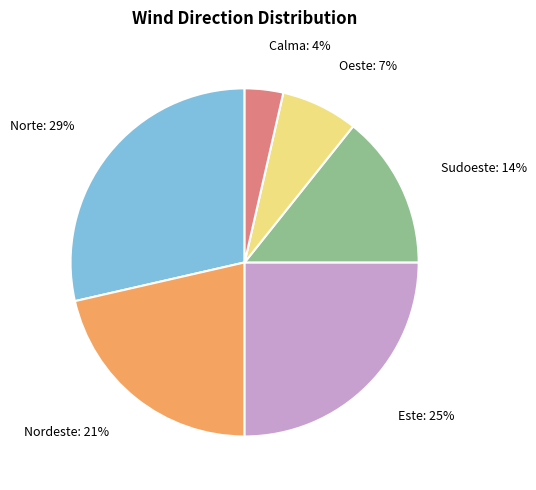

Combined, do Este and Norte account for over 50%?

Yes